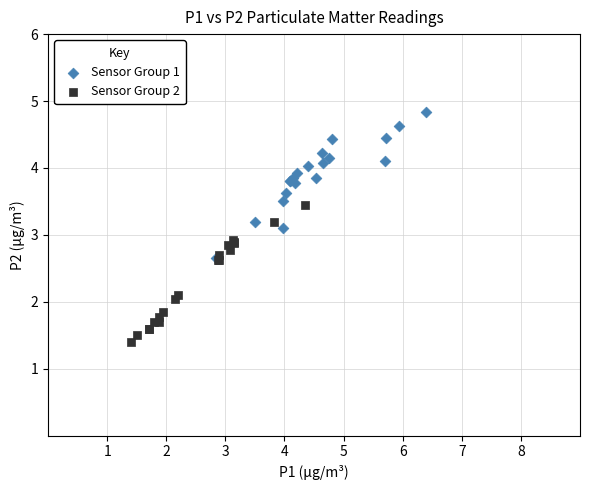

What are all the series names shown in the legend?

Sensor Group 1, Sensor Group 2